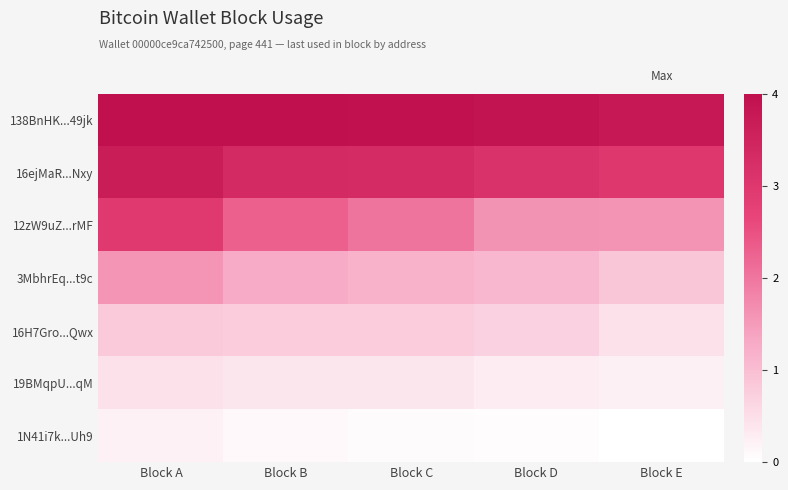

Which has a higher value, Block A or Block B?

Block A